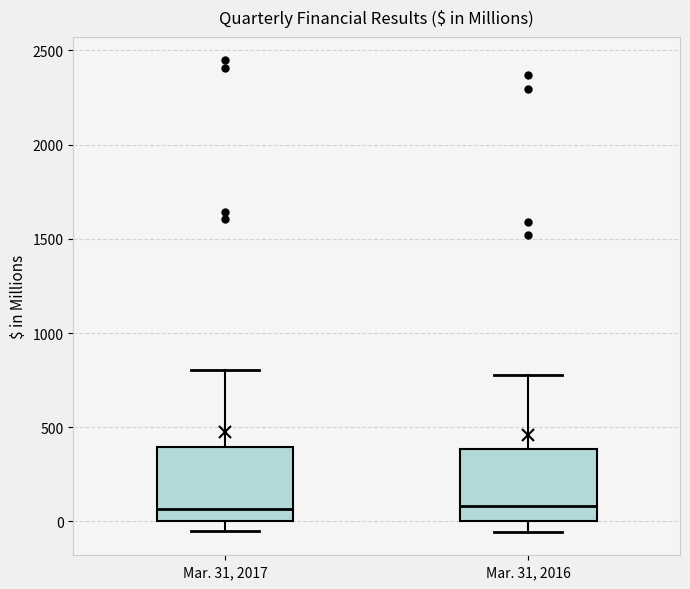

Reading left to right, transcribe this box plot: for each box, give where its median line is, the range the box spans, and where its two whiskers end, as read against the y-axis. The values are not printed on the chart, so give them approximately, as read against the axis.

Mar. 31, 2017: median 50, box 0 to 400, whiskers -50 to 800
Mar. 31, 2016: median 100, box 0 to 400, whiskers -50 to 800